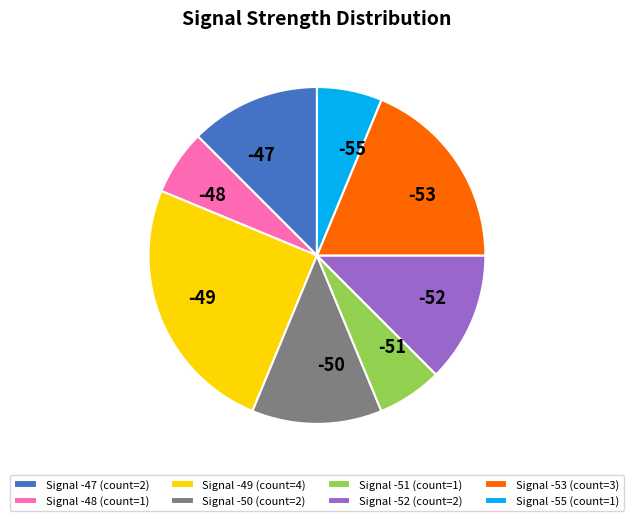

Which category has the biggest portion of the pie?

Signal -49 (count=4)